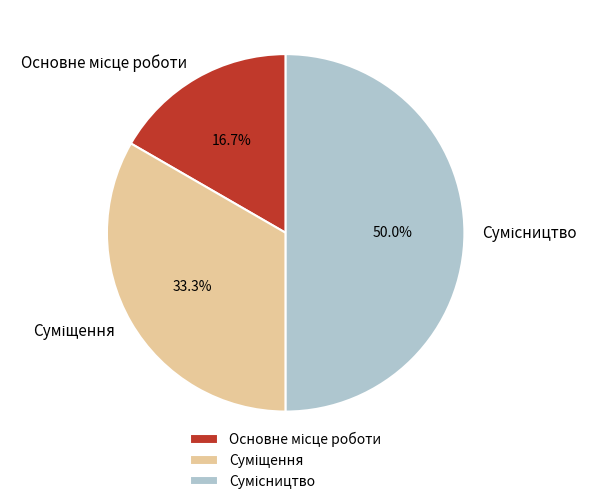

How many slices are in this pie chart?

3